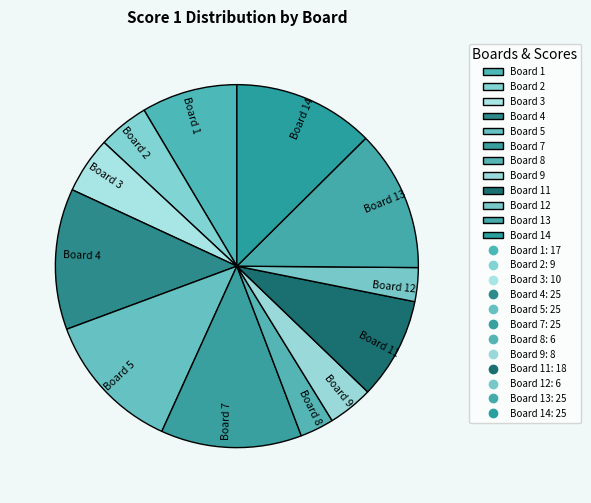

The Board 5 slice represents 13% of the pie. True or false?

True